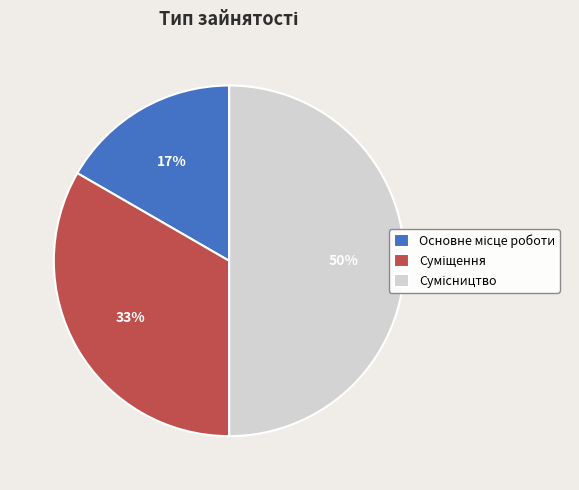

To the nearest percent, what is the difference between the largest and smallest slice percentages?

33%